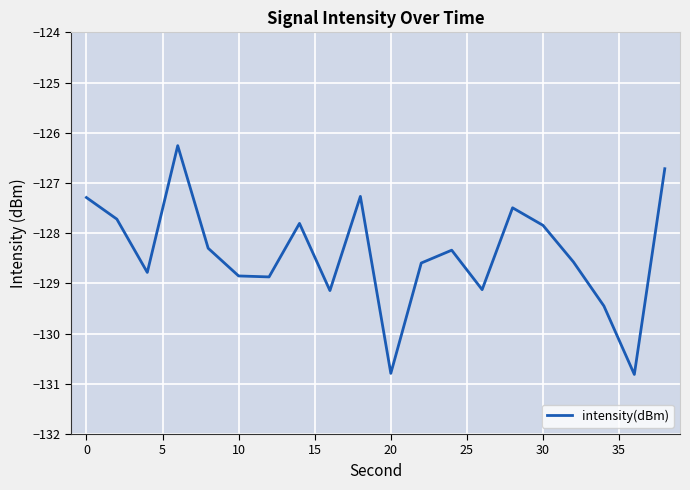

What is the smallest value displayed?

-130.8